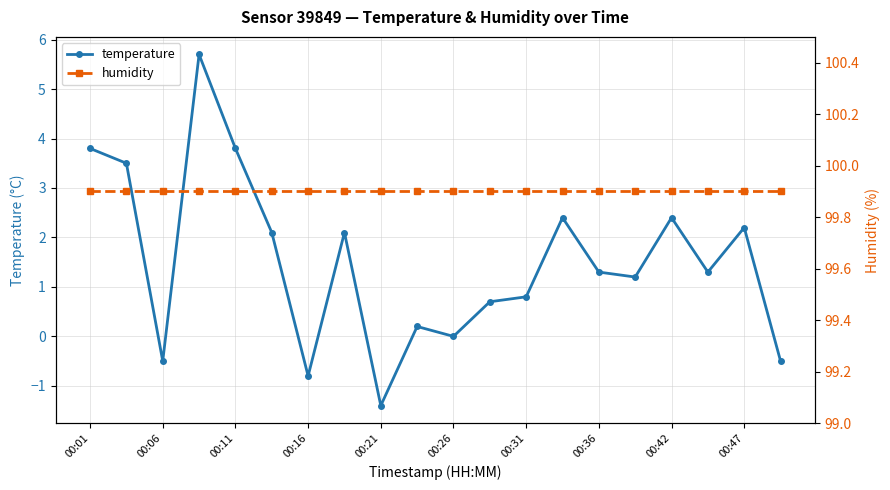

What is the highest value of the humidity series?

99.9